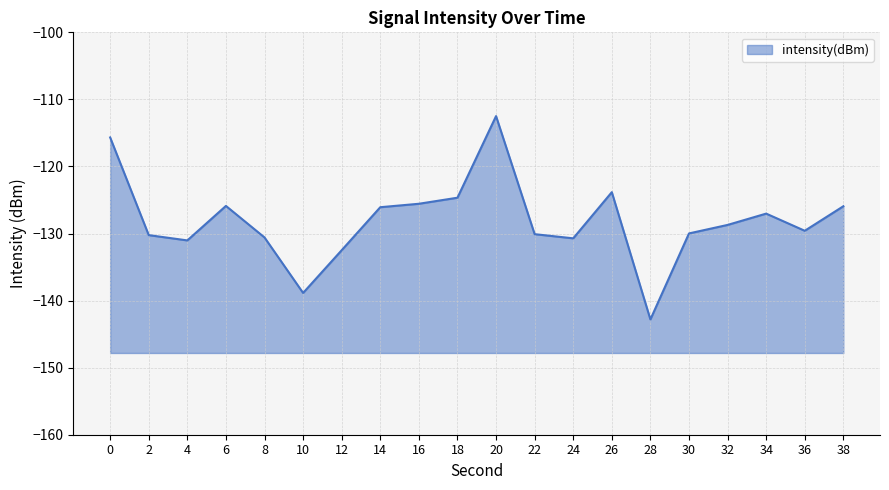

What is the average value?

-128.1